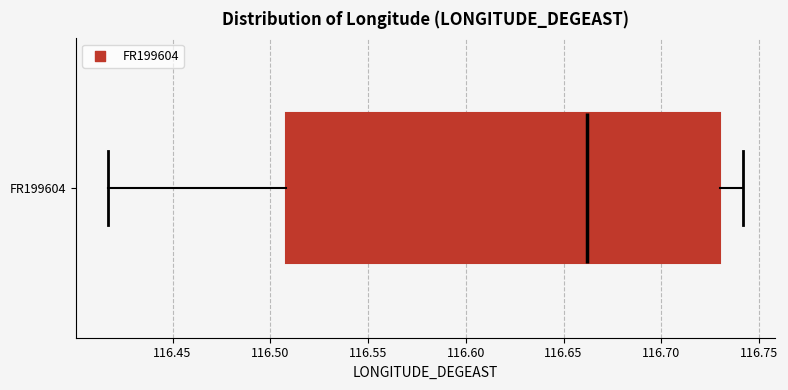

Where does the right whisker of the box for FR199604 end on the x-axis? The values are not printed on the chart, so give them approximately, as read against the axis.

116.740